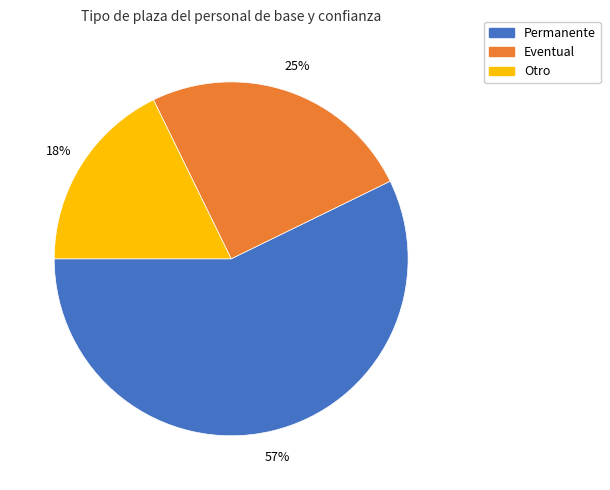

To the nearest percent, what is the average slice percentage?

33%